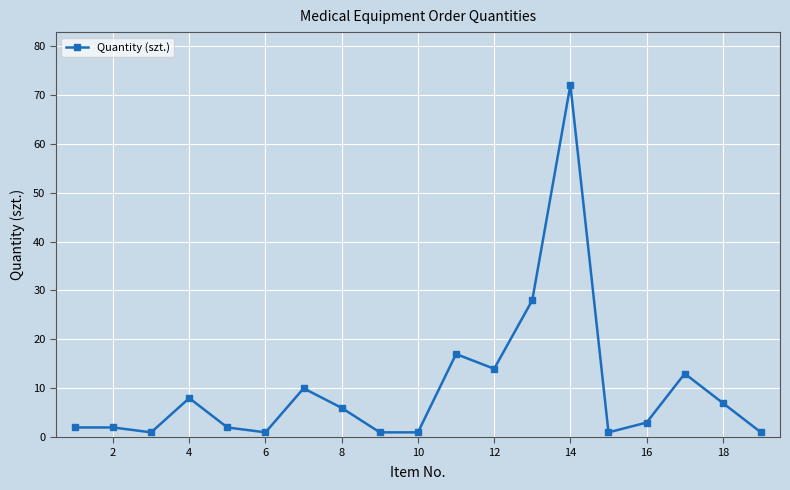

True or false: there are more than 2 points higher than both neighbors.

True